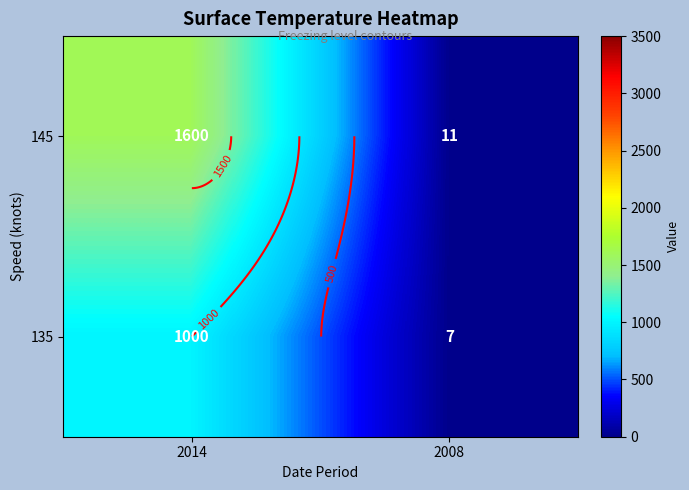

At which category does the chart reach its peak across all series?

2014